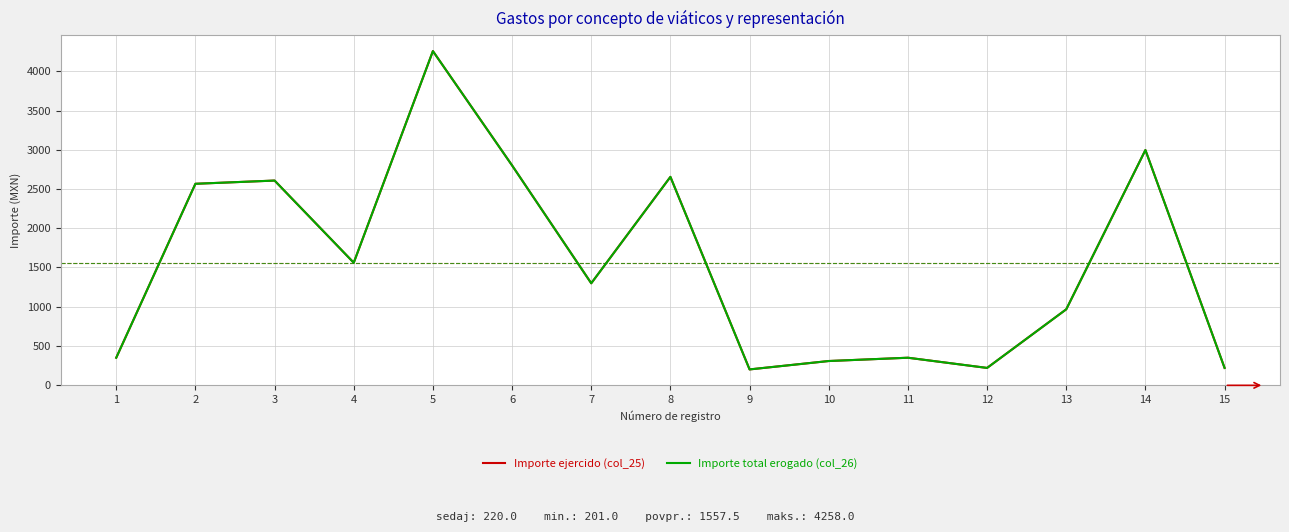

What is the average value of the Importe ejercido (col_25) series?

1557.5